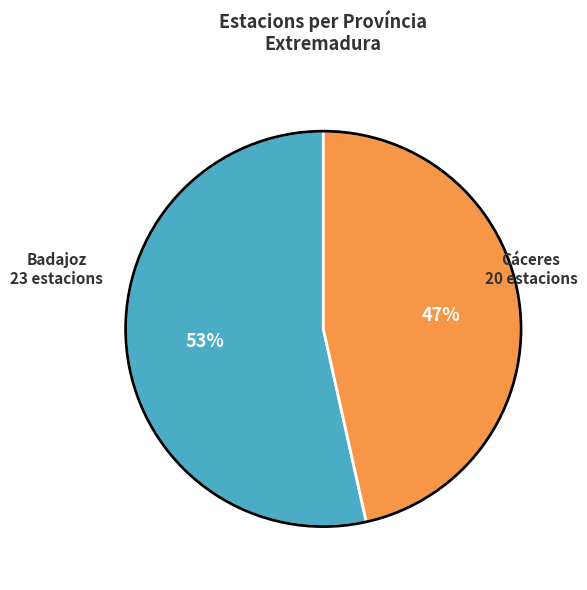

To the nearest percent, what is the average slice percentage?

50%